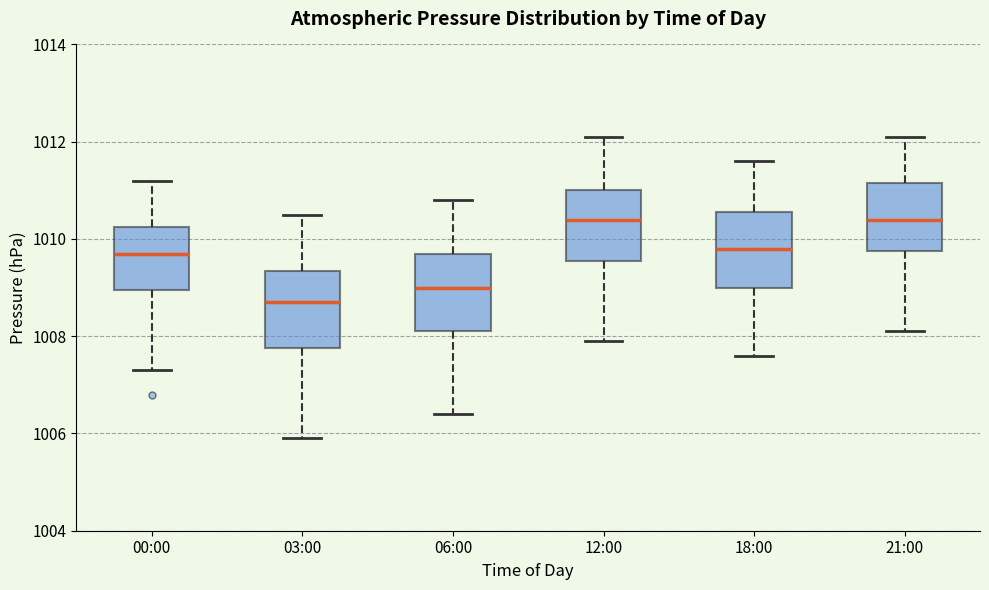

Reading left to right, read every box against the y-axis: the position of its median line, the range the box covers, and the ends of its whiskers. The values are not printed on the chart, so give them approximately, as read against the axis.

00:00: median 1009.8, box 1009.0 to 1010.2, whiskers 1007.4 to 1011.2
03:00: median 1008.8, box 1007.8 to 1009.4, whiskers 1006.0 to 1010.6
06:00: median 1009.0, box 1008.2 to 1009.8, whiskers 1006.4 to 1010.8
12:00: median 1010.4, box 1009.6 to 1011.0, whiskers 1008.0 to 1012.2
18:00: median 1009.8, box 1009.0 to 1010.6, whiskers 1007.6 to 1011.6
21:00: median 1010.4, box 1009.8 to 1011.2, whiskers 1008.2 to 1012.2